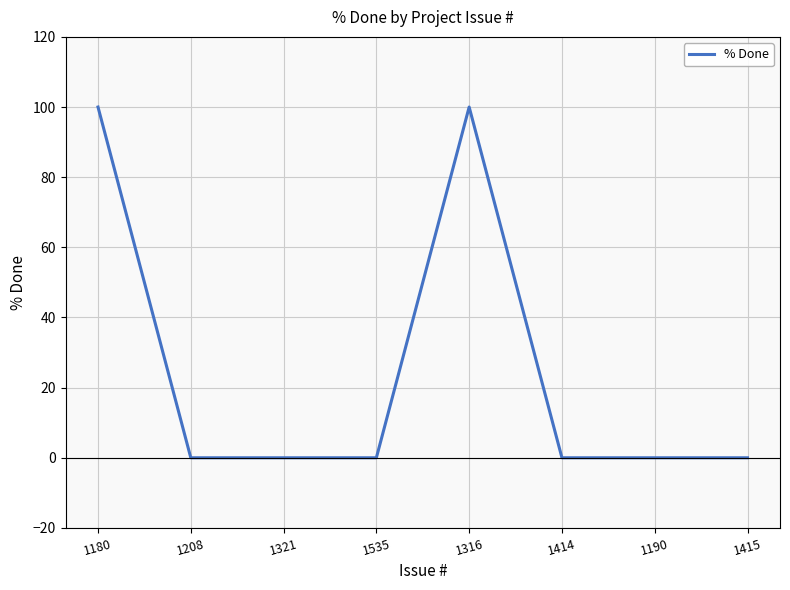

The chart shows a value of 165 at 1316. True or false?

False